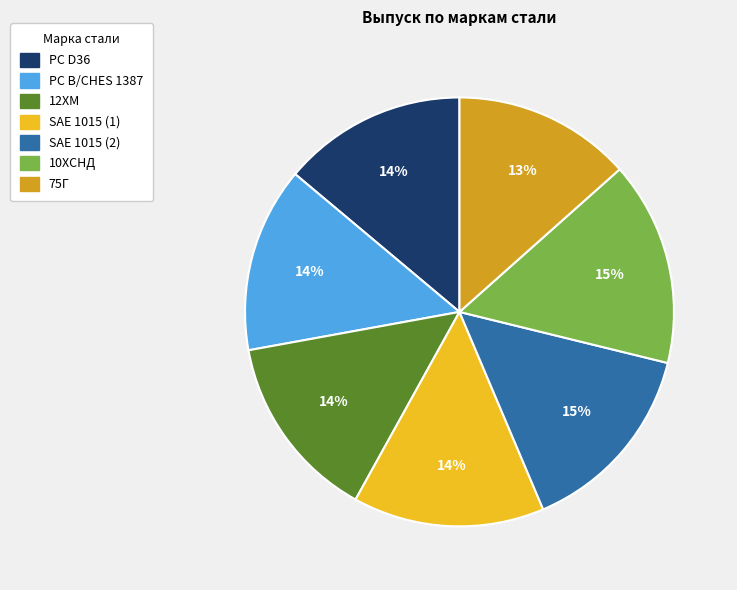

To the nearest percent, what is the combined percentage of РС B/CHES 1387 and 75Г?

27%